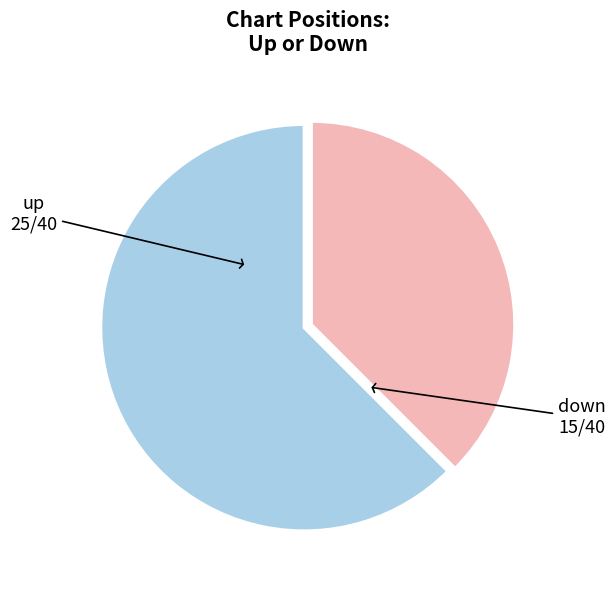

Do up and down together represent more than half of the pie?

Yes